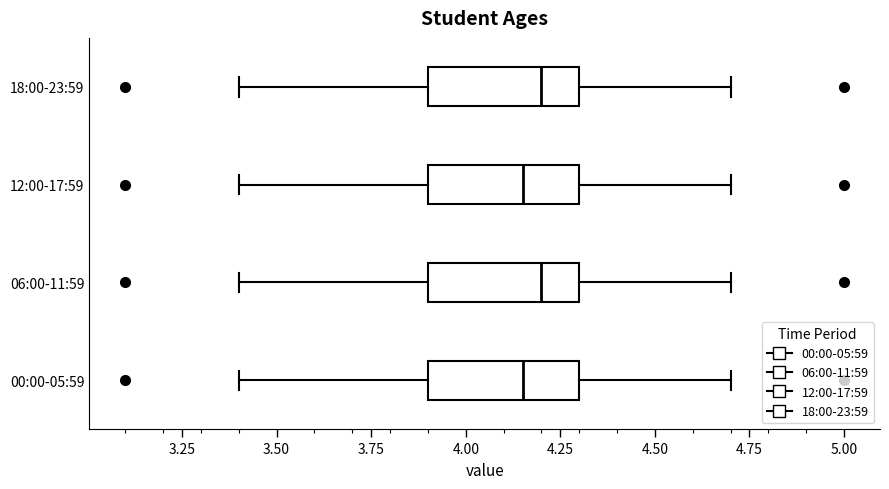

Where is the left edge of the box for 06:00-11:59 on the x-axis? The values are not printed on the chart, so give them approximately, as read against the axis.

3.90